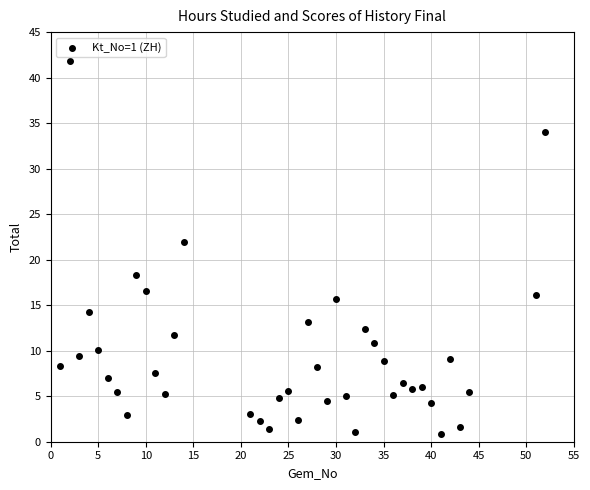

What is the range of X values (max minus min)?

51.0